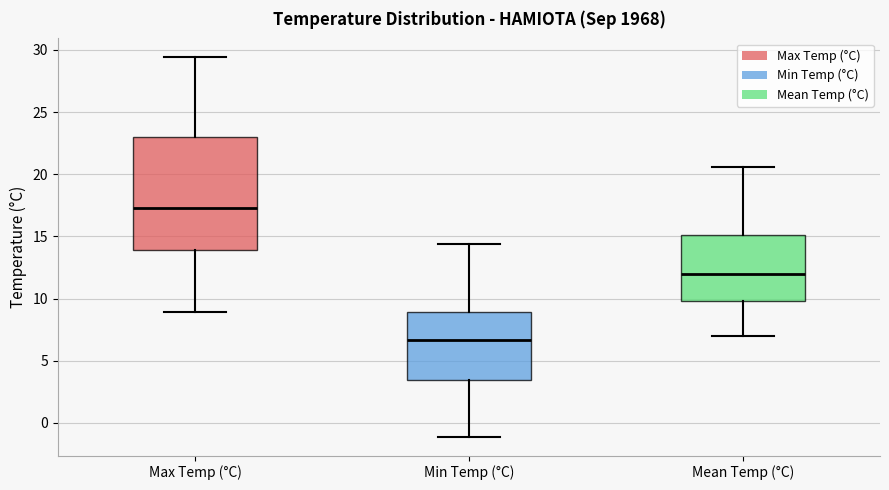

Reading left to right, transcribe this box plot: for each box, give where its median line is, the range the box spans, and where its two whiskers end, as read against the y-axis. The values are not printed on the chart, so give them approximately, as read against the axis.

Max Temp (°C): median 17.5, box 14.0 to 23.0, whiskers 9.0 to 29.5
Min Temp (°C): median 6.5, box 3.5 to 9.0, whiskers -1.0 to 14.5
Mean Temp (°C): median 12.0, box 10.0 to 15.0, whiskers 7.0 to 20.5